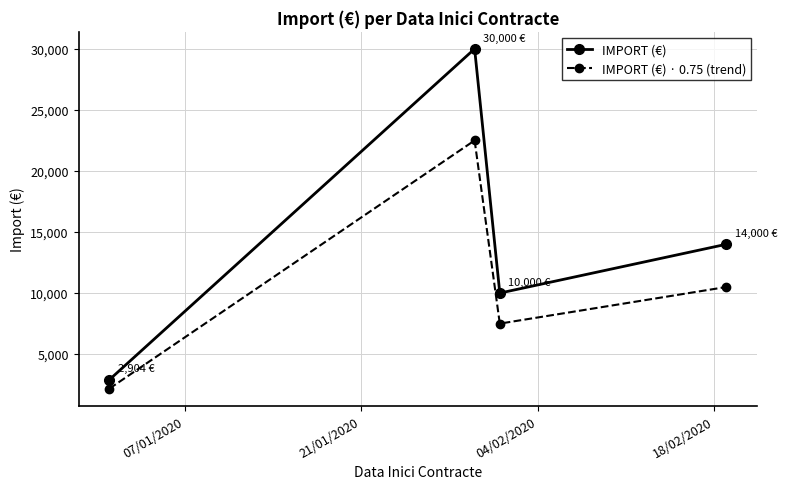

What is the value of the IMPORT (€) point at the 1st from the left?

2904.0